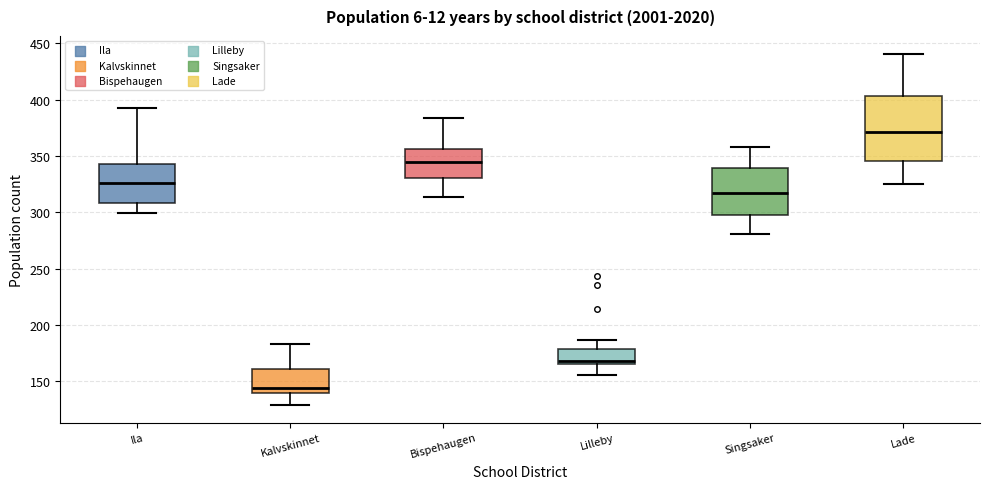

Reading left to right, read every box against the y-axis: the position of its median line, the range the box covers, and the ends of its whiskers. The values are not printed on the chart, so give them approximately, as read against the axis.

Ila: median 325, box 310 to 345, whiskers 300 to 390
Kalvskinnet: median 145, box 140 to 160, whiskers 130 to 185
Bispehaugen: median 345, box 330 to 355, whiskers 315 to 385
Lilleby: median 170, box 165 to 180, whiskers 155 to 185
Singsaker: median 315, box 300 to 340, whiskers 280 to 360
Lade: median 370, box 345 to 405, whiskers 325 to 440